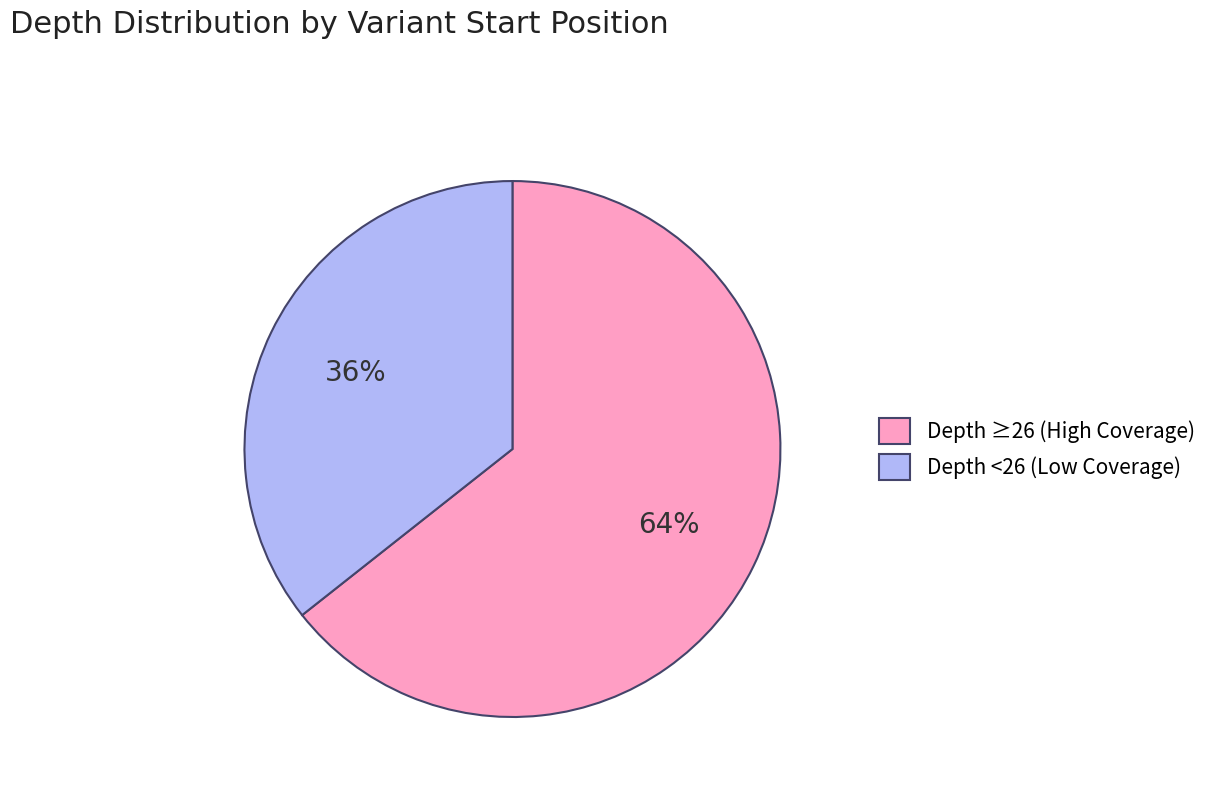

True or false: Depth ≥26 (High Coverage) accounts for 53% of the total.

False